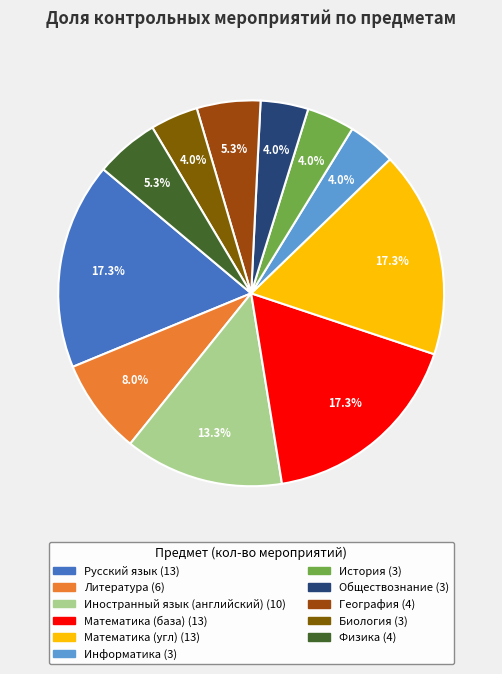

Is there a majority slice in this chart?

No